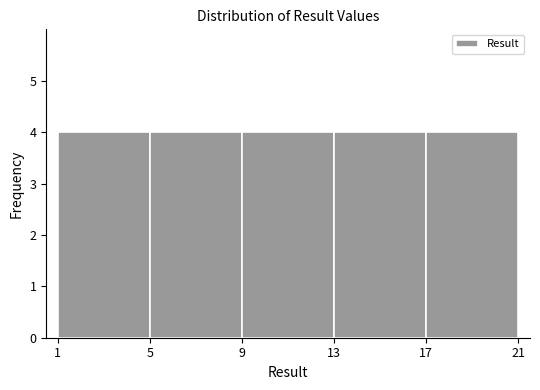

Reading left to right, transcribe this chart: for each bar, give the range it covers on the x-axis and its height. The values are not printed on the chart, so give them approximately, as read against the axis.

1 to 5: 4
5 to 9: 4
9 to 13: 4
13 to 17: 4
17 to 21: 4